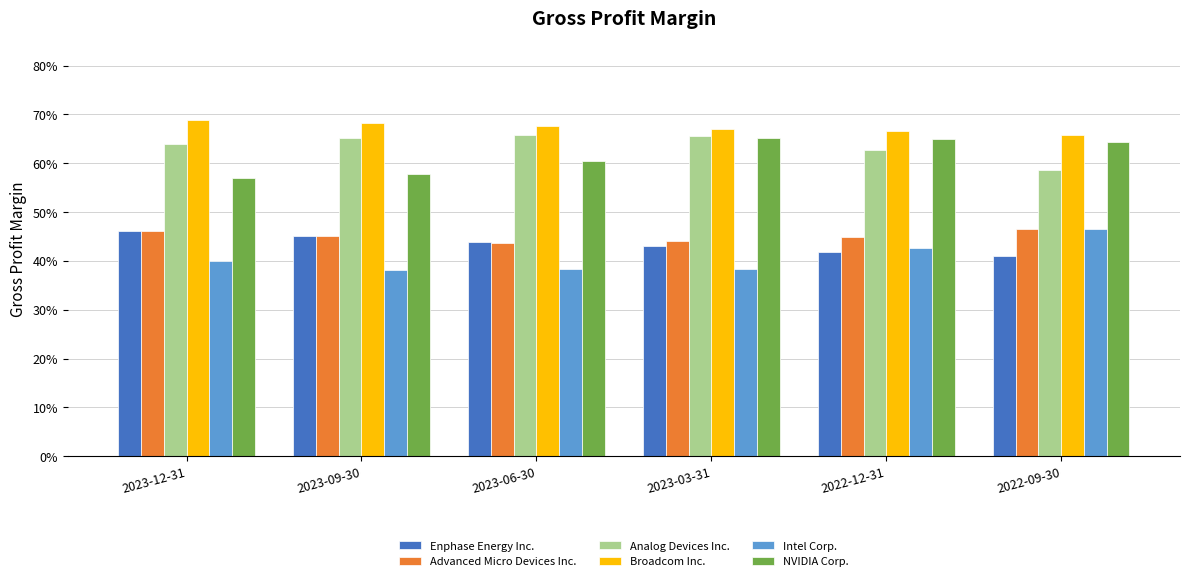

The value of Broadcom Inc. at 2023-03-31 is 1.0. True or false?

False